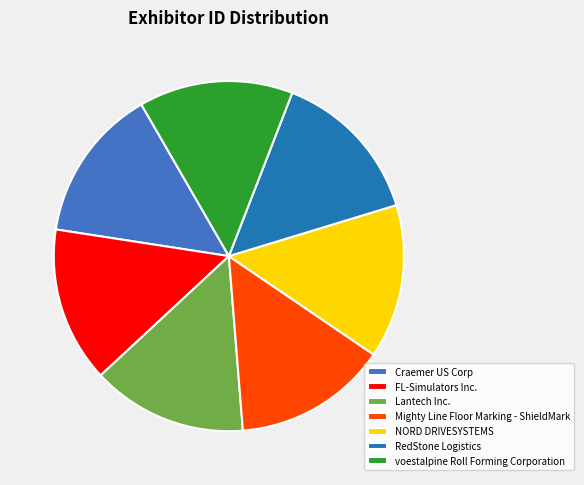

Is the sum of Lantech Inc. and NORD DRIVESYSTEMS greater than half?

No